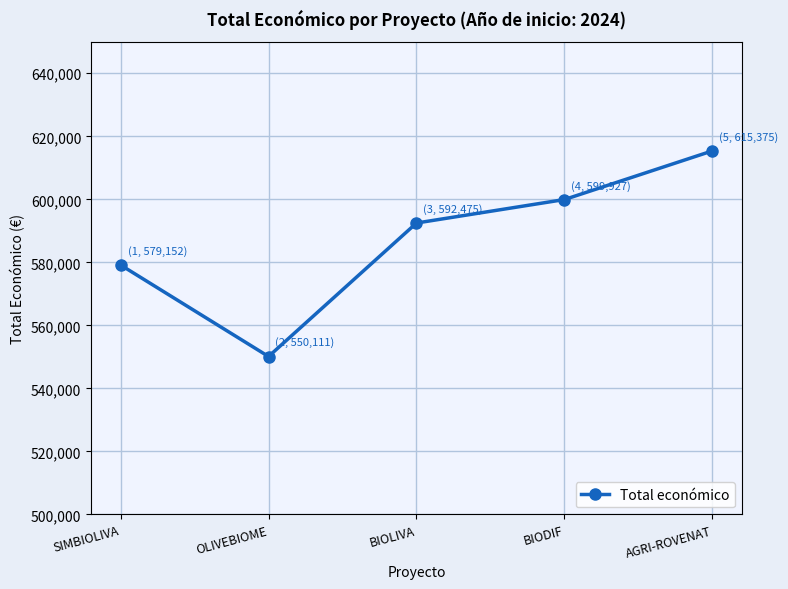

What position from the right is BIODIF?

2